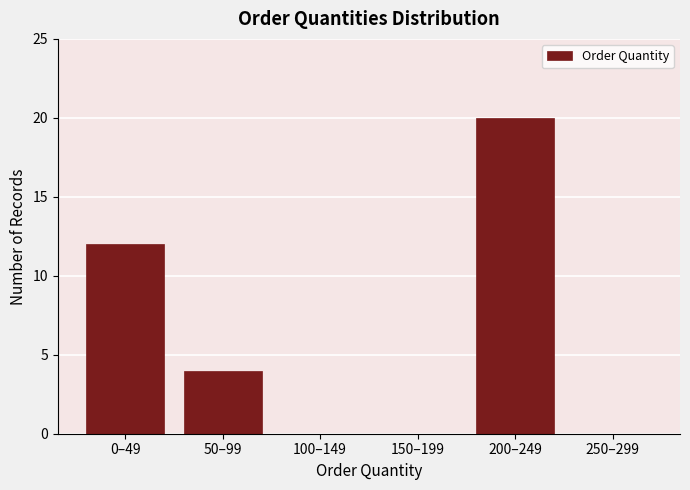

Reading right to left, extract all data points from this chart.

250–299=0	200–249=20	150–199=0	100–149=0	50–99=4	0–49=12